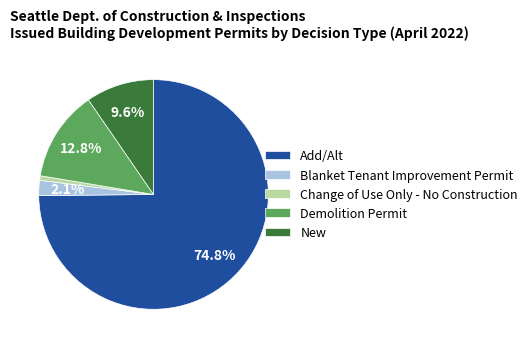

What is the ratio of the value at Blanket Tenant Improvement Permit to the value at Change of Use Only - No Construction?

3.3